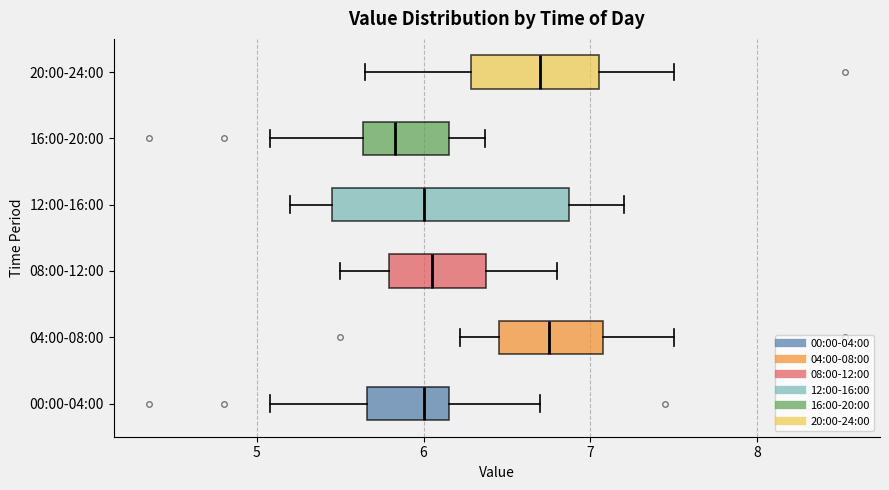

Which box is the widest, from its left edge to its right edge?

12:00-16:00